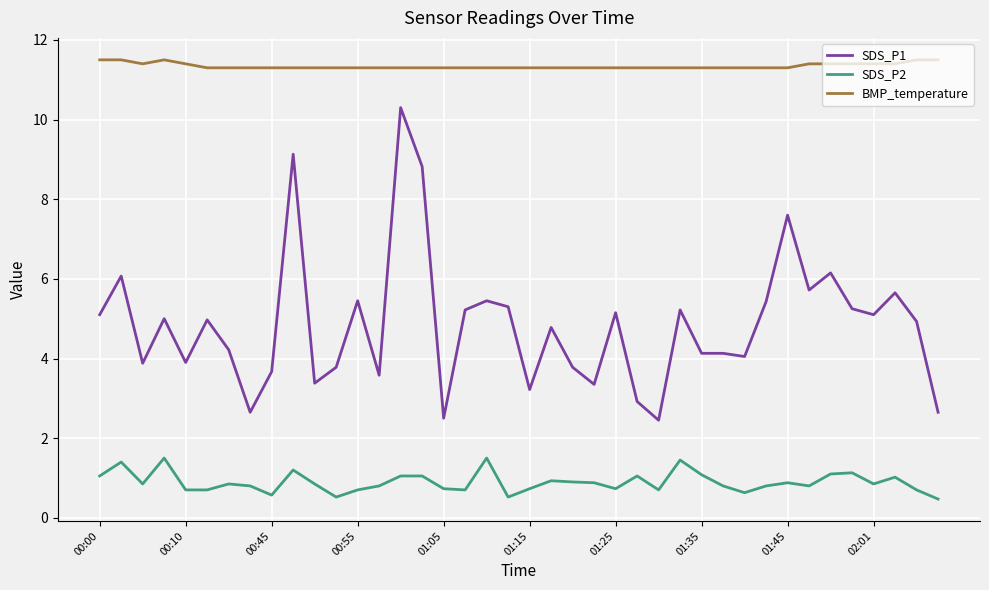

Which series has the largest total across all categories?

BMP_temperature